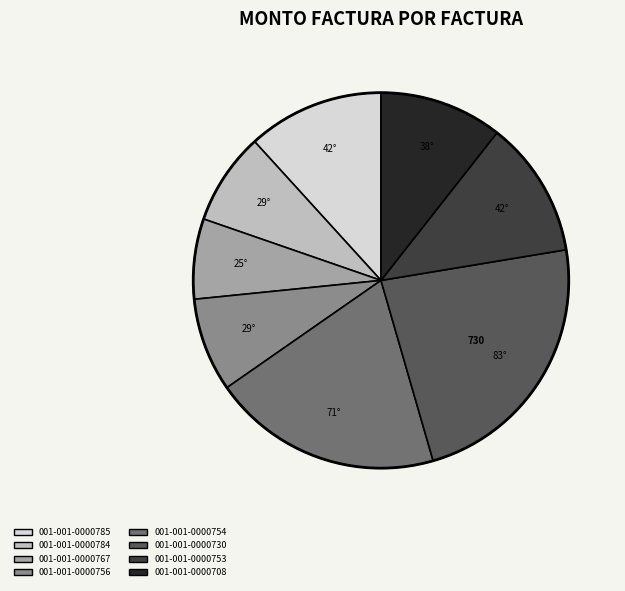

Combined, do 001-001-0000753 and 001-001-0000784 account for over 50%?

No